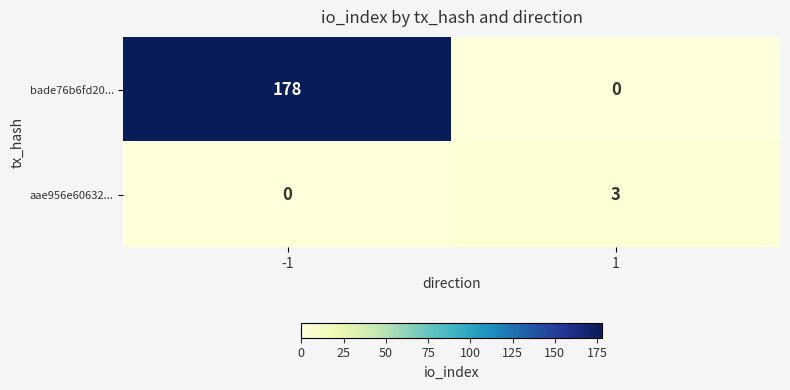

What is the sum of all bade76b6fd20... values?

178